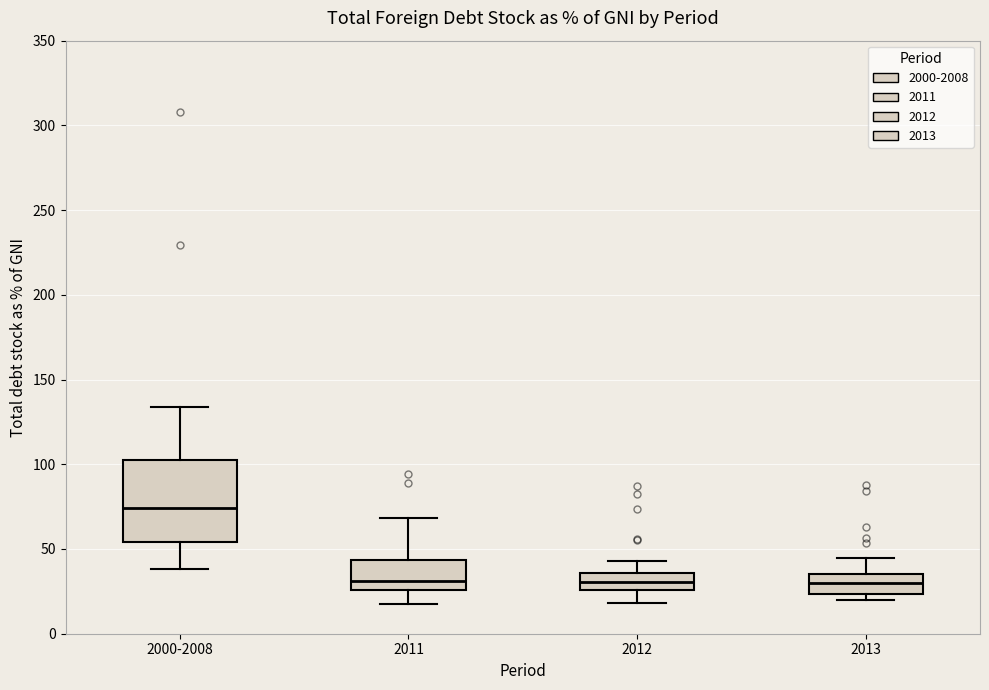

Reading left to right, transcribe this box plot: for each box, give where its median line is, the range the box spans, and where its two whiskers end, as read against the y-axis. The values are not printed on the chart, so give them approximately, as read against the axis.

2000-2008: median 75, box 55 to 105, whiskers 40 to 135
2011: median 30, box 25 to 45, whiskers 20 to 70
2012: median 30, box 25 to 35, whiskers 20 to 45
2013: median 30, box 25 to 35, whiskers 20 to 45